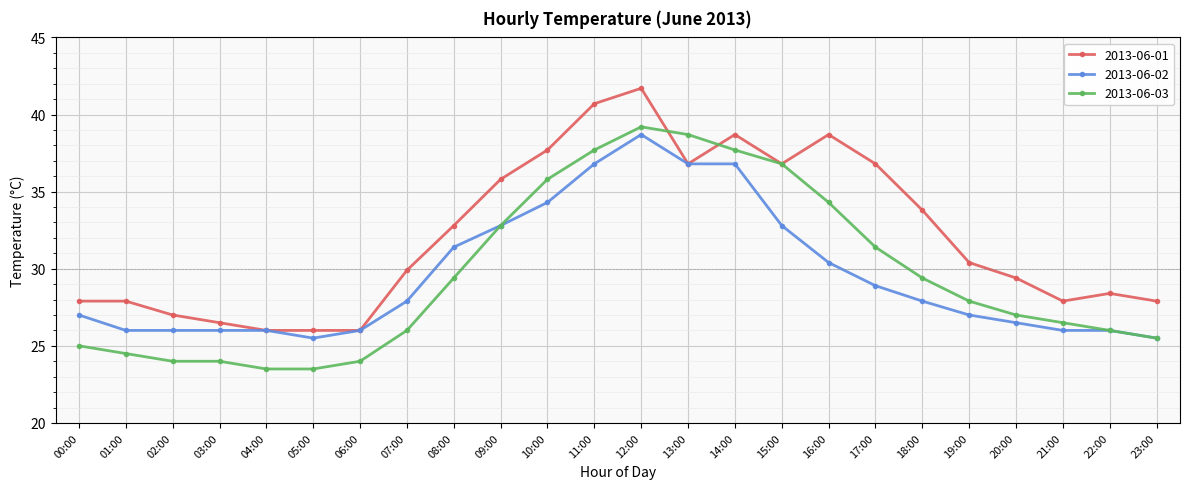

What is the highest value of the 2013-06-02 series?

38.7